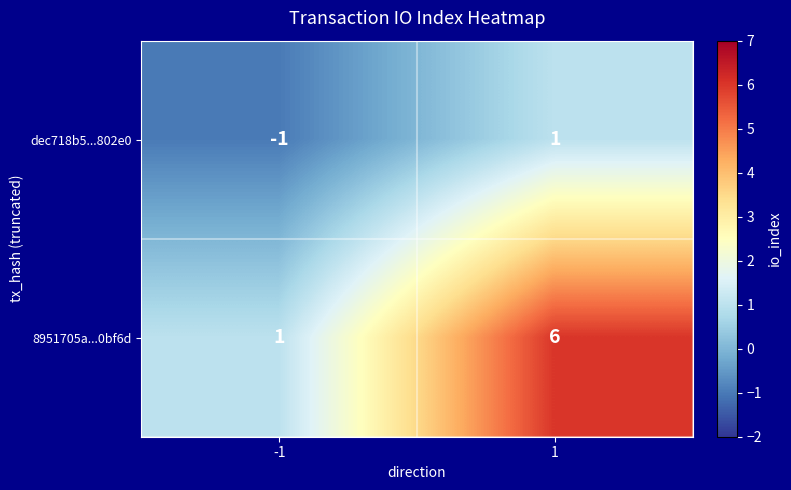

The 8951705a...0bf6d series shows 6 at 1. True or false?

True